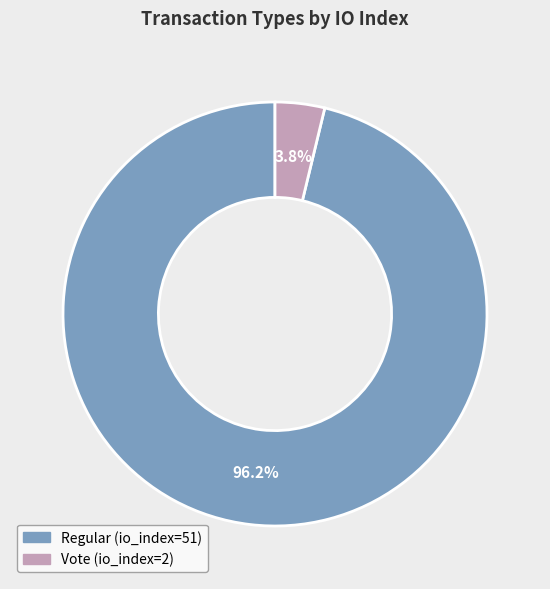

Which category has the biggest portion of the pie?

Regular (io_index=51)